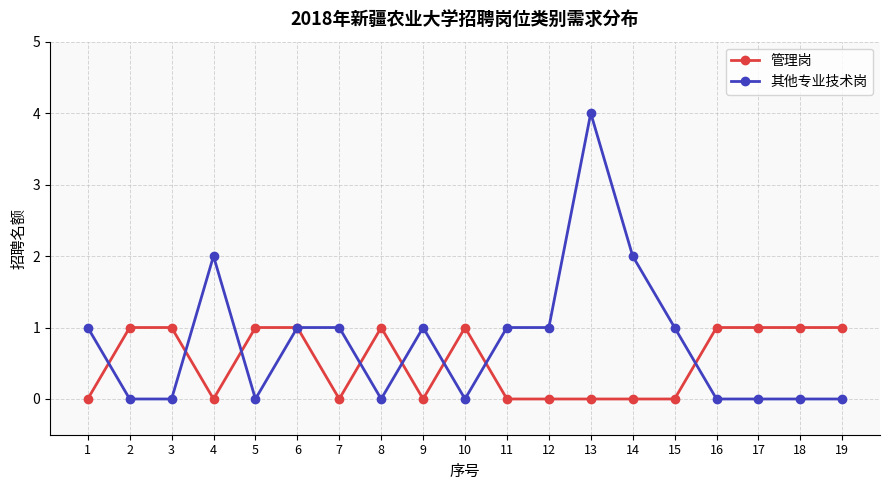

At which category does the chart reach its peak across all series?

13